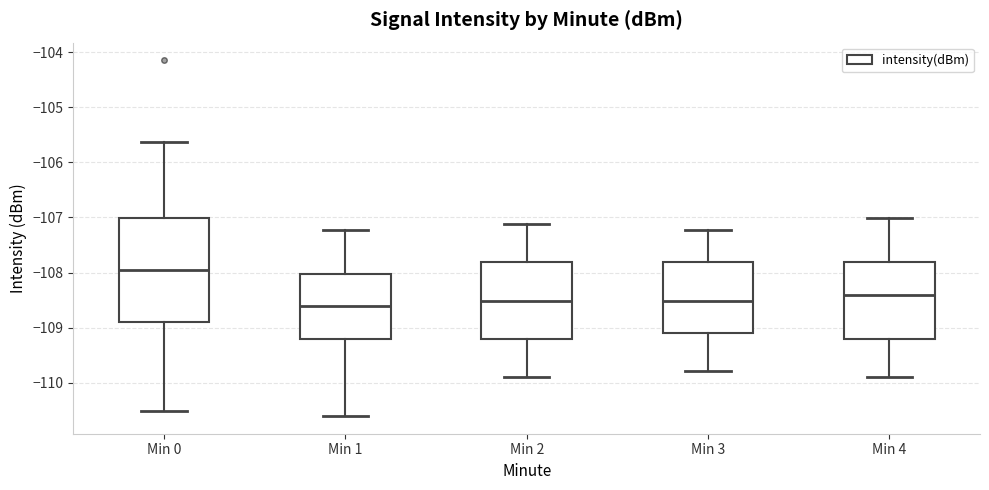

Reading left to right, transcribe this box plot: for each box, give where its median line is, the range the box spans, and where its two whiskers end, as read against the y-axis. The values are not printed on the chart, so give them approximately, as read against the axis.

Min 0: median -108.0, box -108.9 to -107.0, whiskers -110.5 to -105.6
Min 1: median -108.6, box -109.2 to -108.0, whiskers -110.6 to -107.2
Min 2: median -108.5, box -109.2 to -107.8, whiskers -109.9 to -107.1
Min 3: median -108.5, box -109.1 to -107.8, whiskers -109.8 to -107.2
Min 4: median -108.4, box -109.2 to -107.8, whiskers -109.9 to -107.0